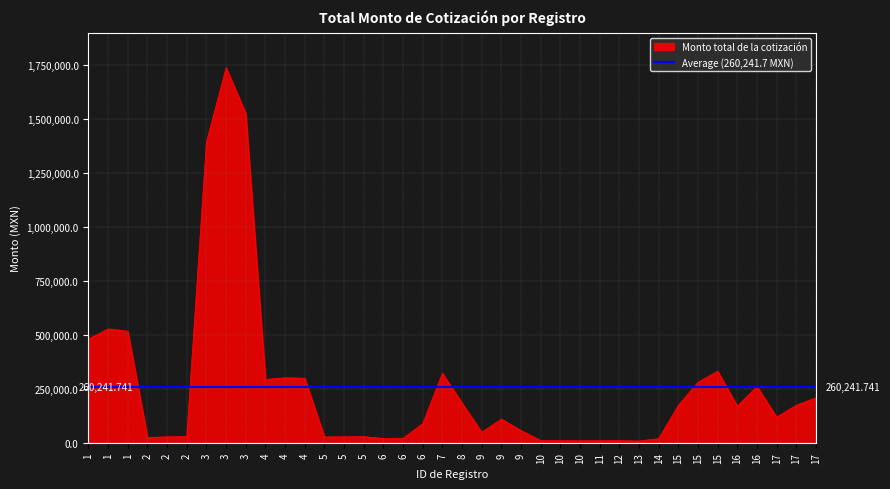

Where is the first local minimum?

2